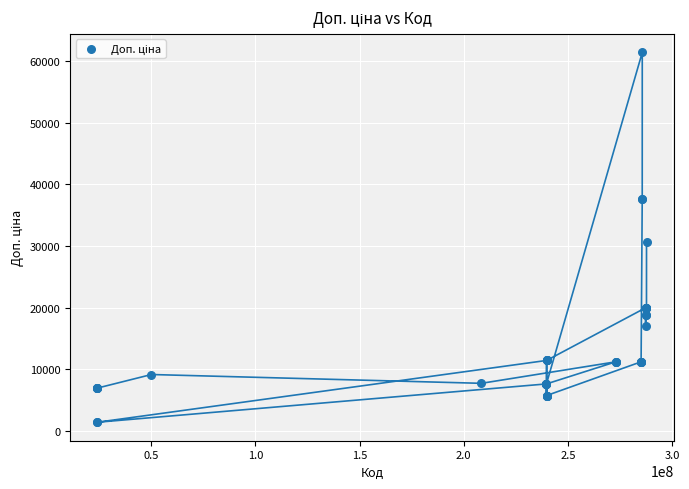

What Y value in the scatter plot is closest to 31404?

30717.1